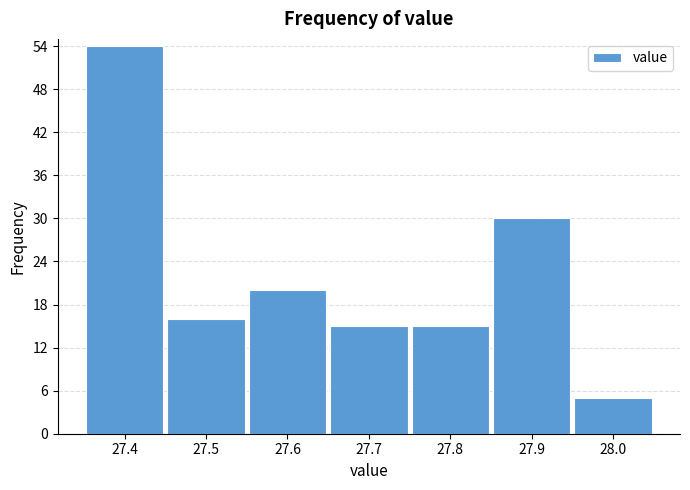

Reading left to right, transcribe all the data shown in this chart.

27.4=54	27.5=16	27.6=20	27.7=15	27.8=15	27.9=30	28.0=5